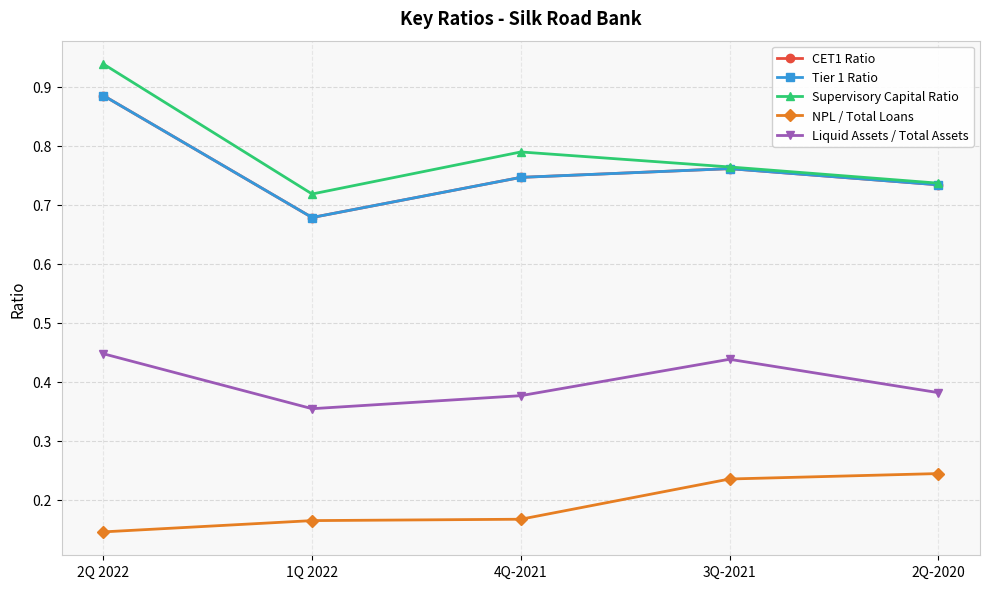

True or false: NPL / Total Loans has a value of 0.2 at 4Q-2021.

True